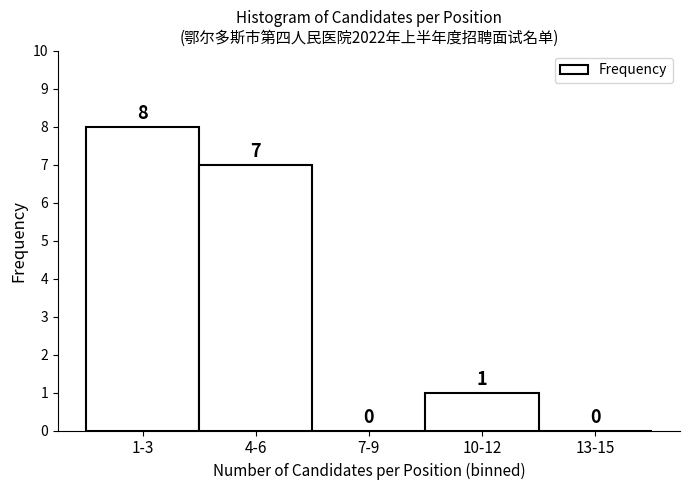

Reading right to left, what are all the values shown in this chart?

13-15=0	10-12=1	7-9=0	4-6=7	1-3=8